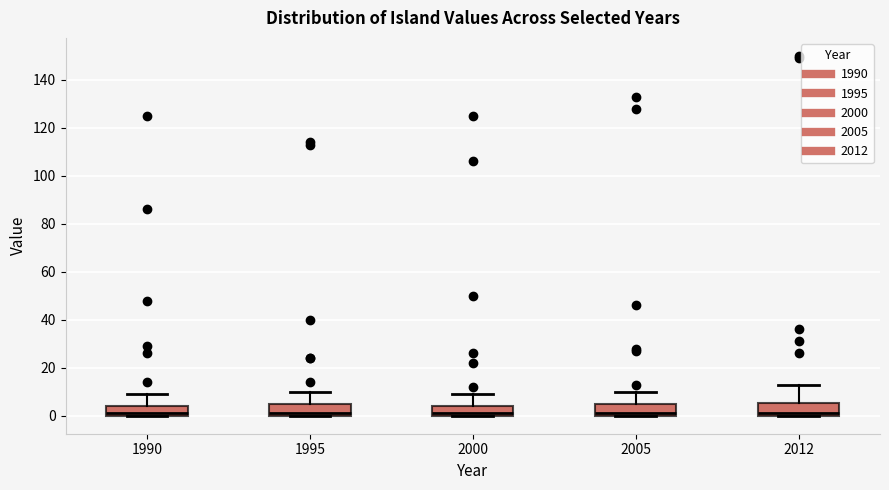

Where does the upper whisker of the box at x = 1995 end on the y-axis? The values are not printed on the chart, so give them approximately, as read against the axis.

10